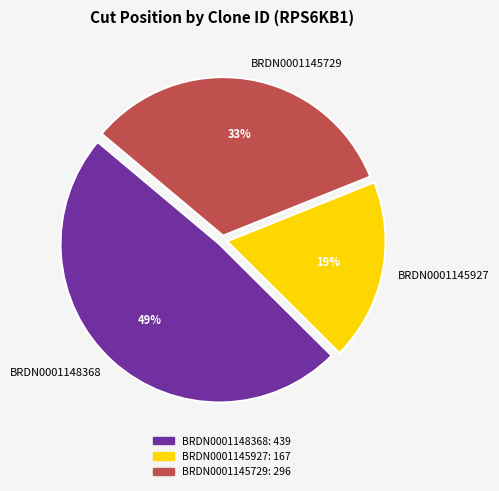

What percentage is the BRDN0001145927 slice, to the nearest percent?

19%